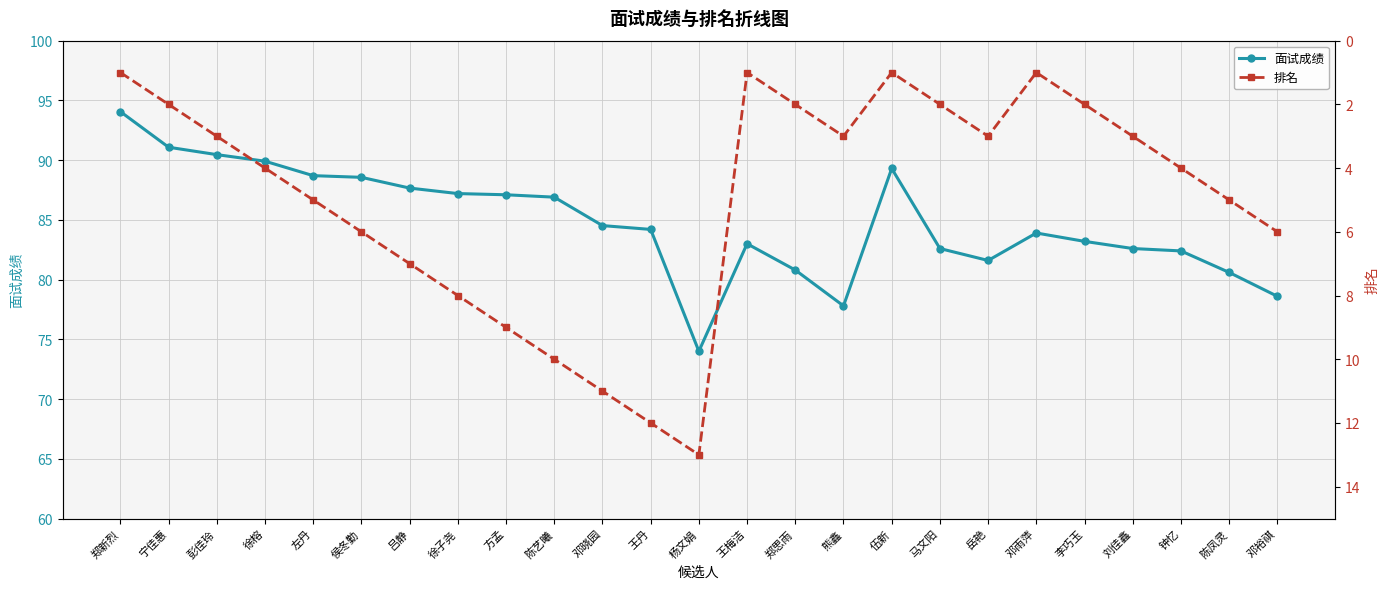

Where is the first local minimum for 排名?

王梅洁